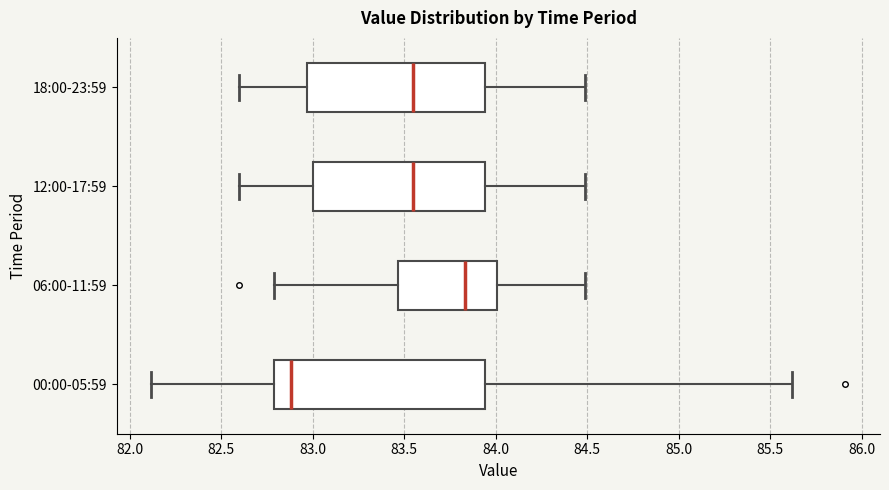

Comparing the boxes themselves (not the whiskers), which one is the widest?

00:00-05:59